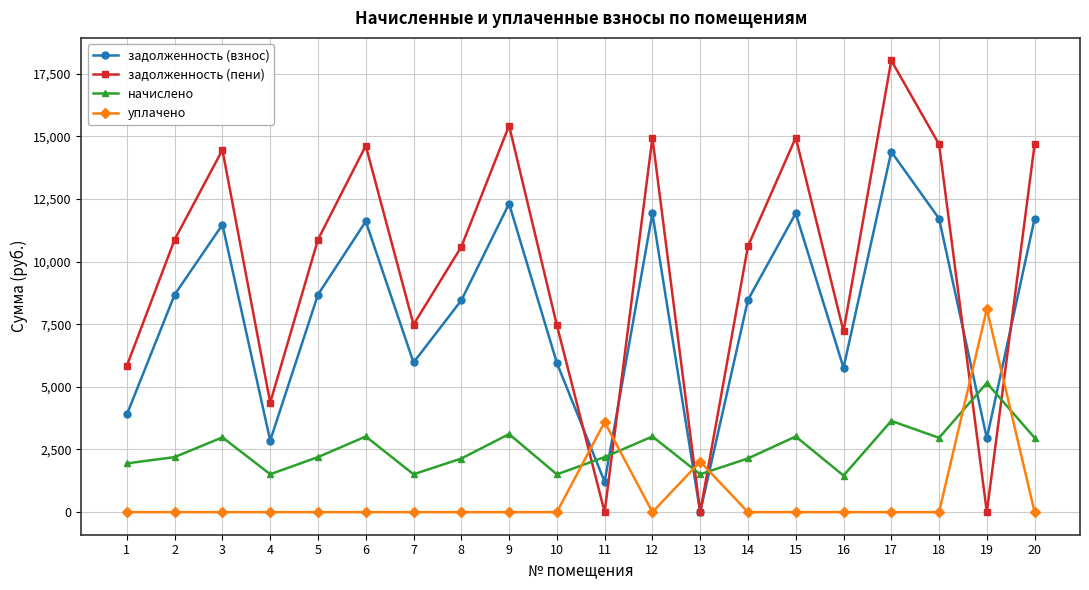

What value does the задолженность (пени) series have at 16?

7218.0